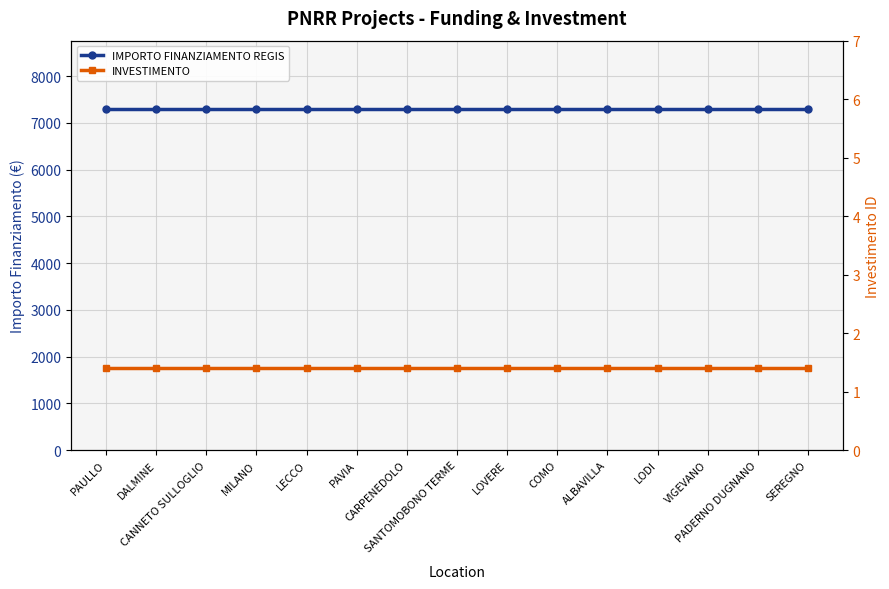

Rank the categories by INVESTIMENTO value from lowest to highest.

PAULLO, DALMINE, CANNETO SULLOGLIO, MILANO, LECCO, PAVIA, CARPENEDOLO, SANTOMOBONO TERME, LOVERE, COMO, ALBAVILLA, LODI, VIGEVANO, PADERNO DUGNANO, SEREGNO